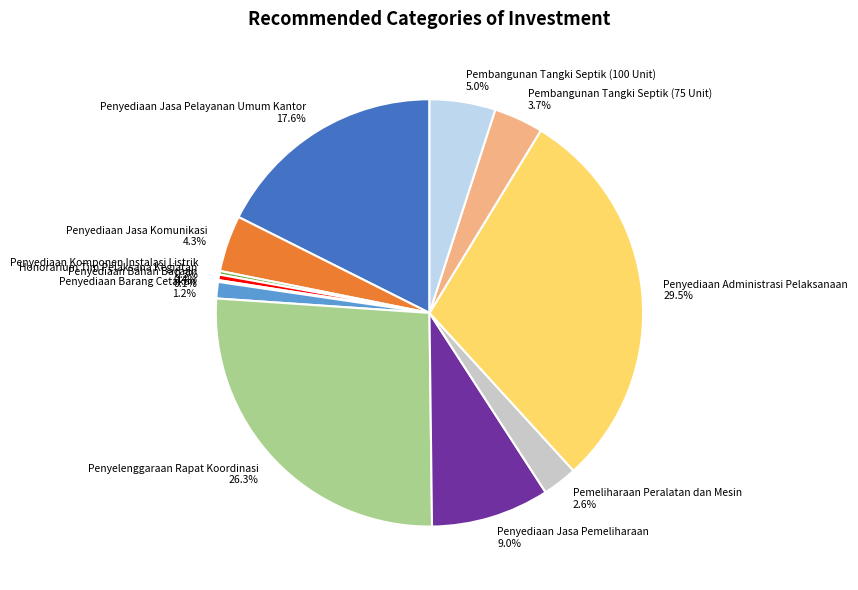

Is Pembangunan Tangki Septik (75 Unit) the majority of the pie?

No